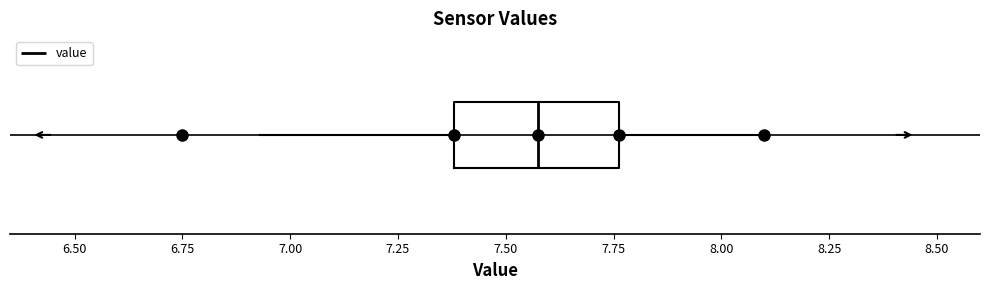

Transcribe this box plot: give where the median line is, the range the box spans, and where the two whiskers end, as read against the x-axis. The values are not printed on the chart, so give them approximately, as read against the axis.

median 7.60, box 7.40 to 7.75, whiskers 6.95 to 8.10